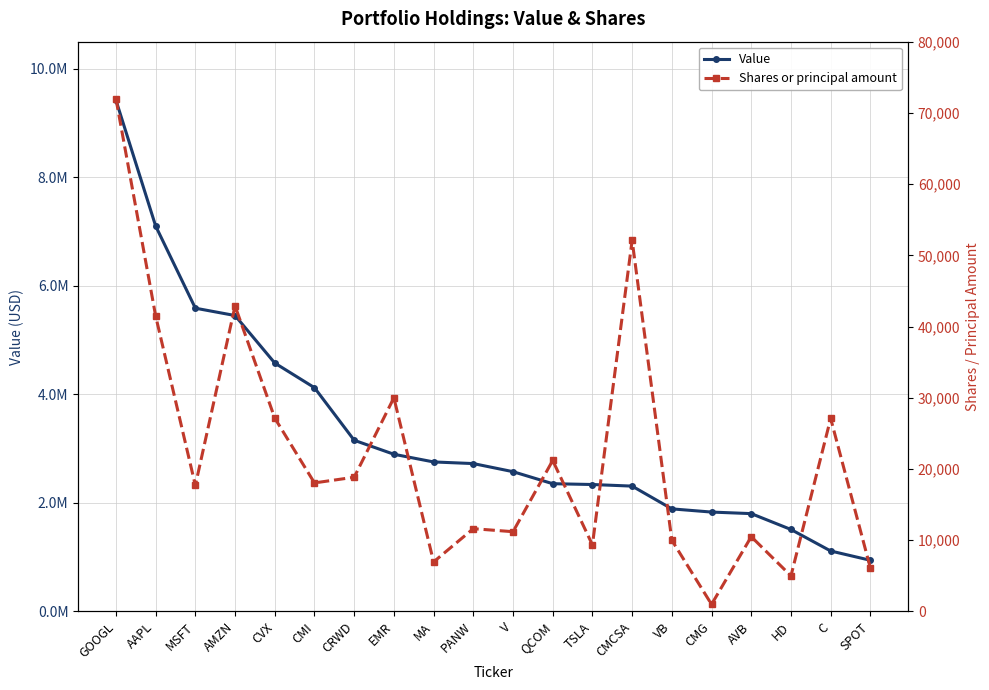

What are all the series names shown in the legend?

Value, Shares or principal amount